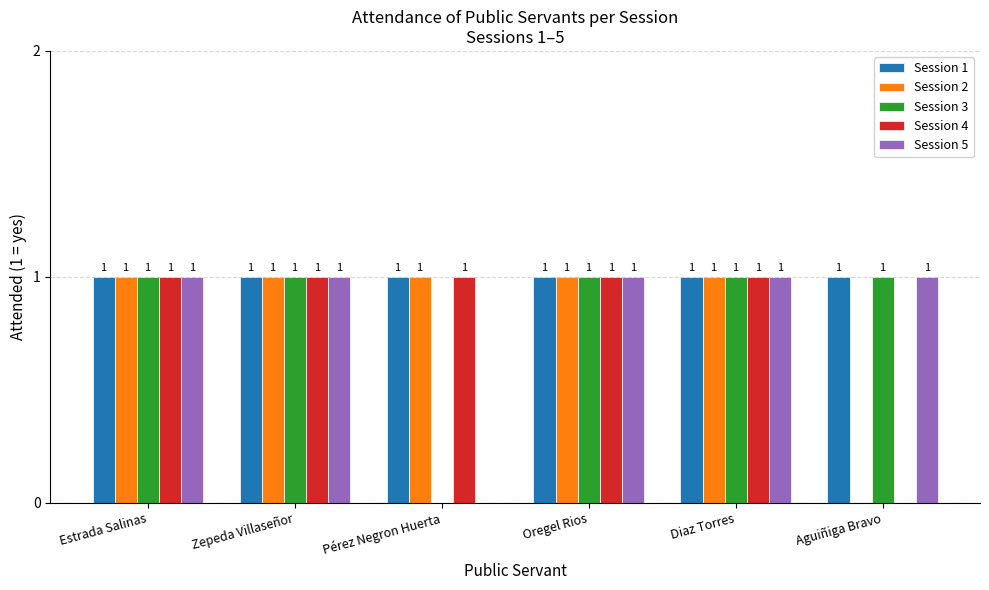

The value of Session 3 at Pérez Negron Huerta is -1. True or false?

False